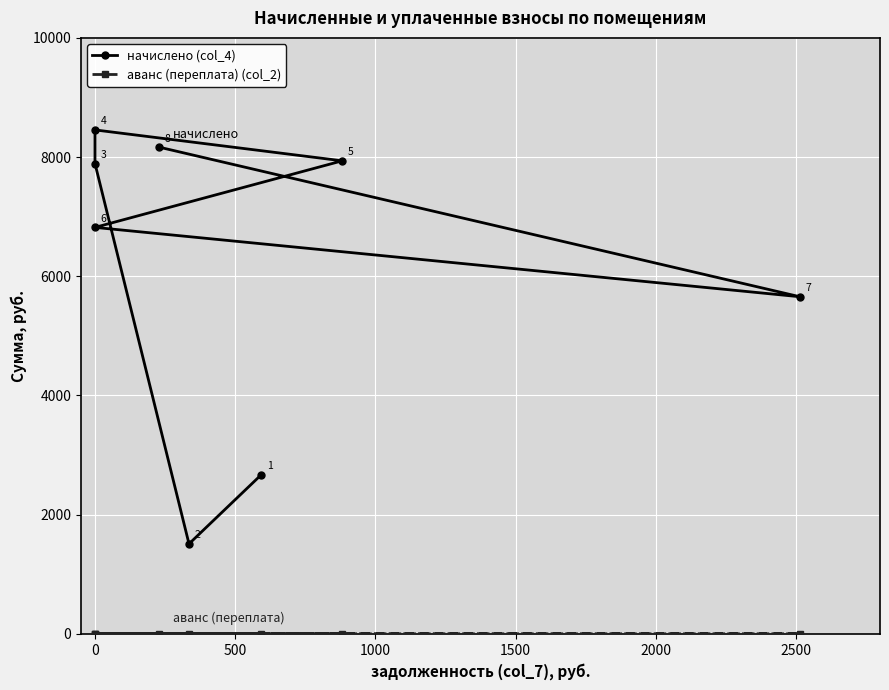

The value of аванс (переплата) (col_2) at 0 is 1.9. True or false?

False